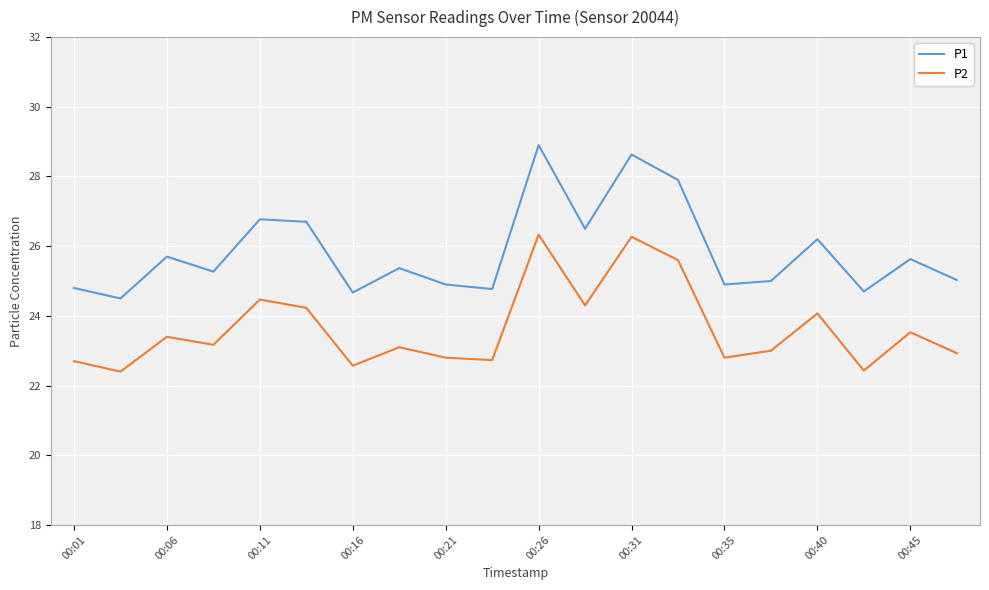

Rank the series by their average value, from highest to lowest.

P1, P2